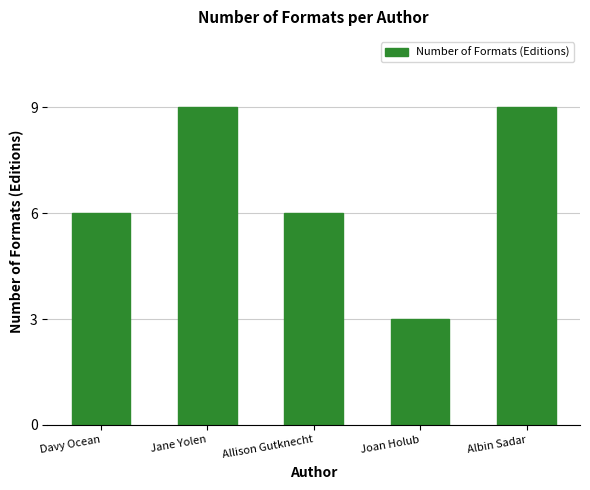

Read the value at Allison Gutknecht.

6